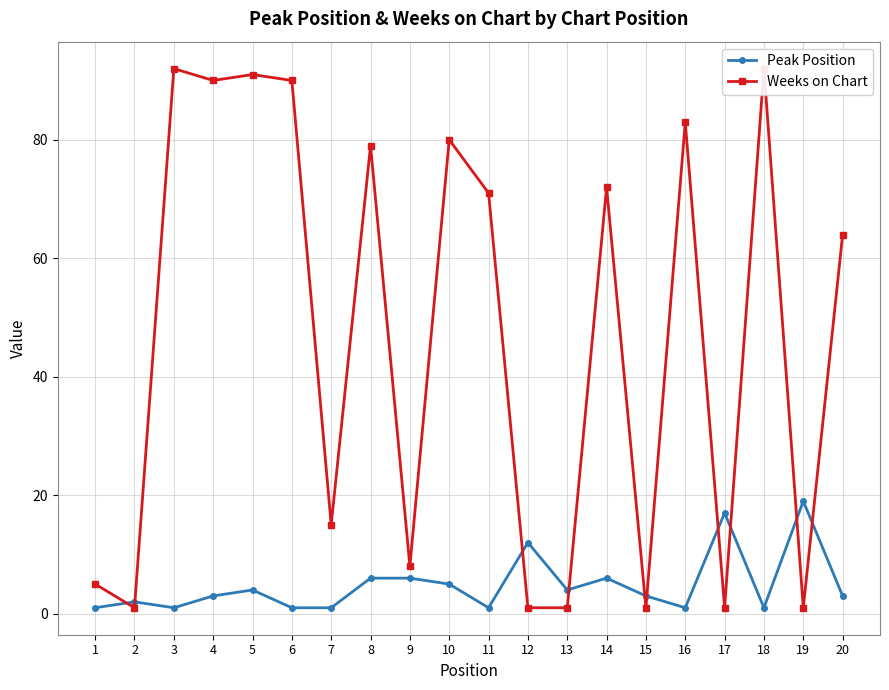

How many lines are shown in the chart?

2